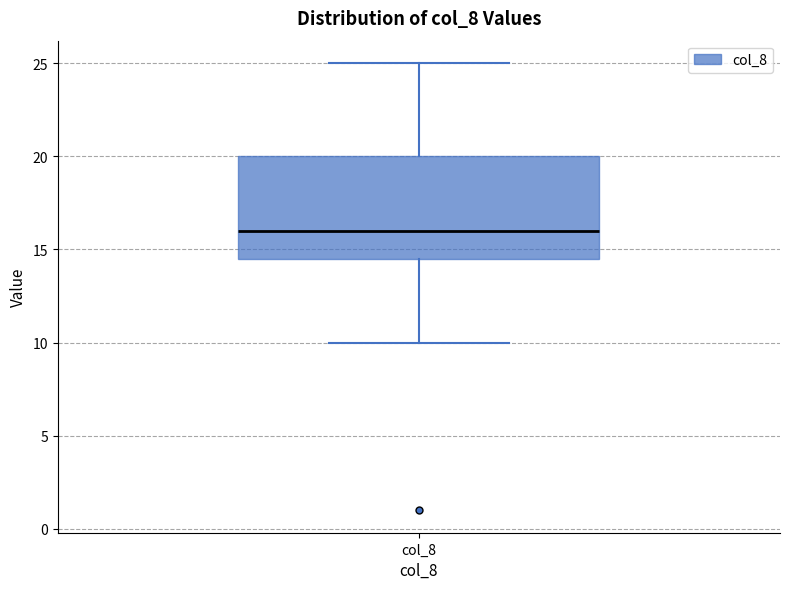

Where is the lower edge of the box for col_8 on the y-axis? The values are not printed on the chart, so give them approximately, as read against the axis.

14.5